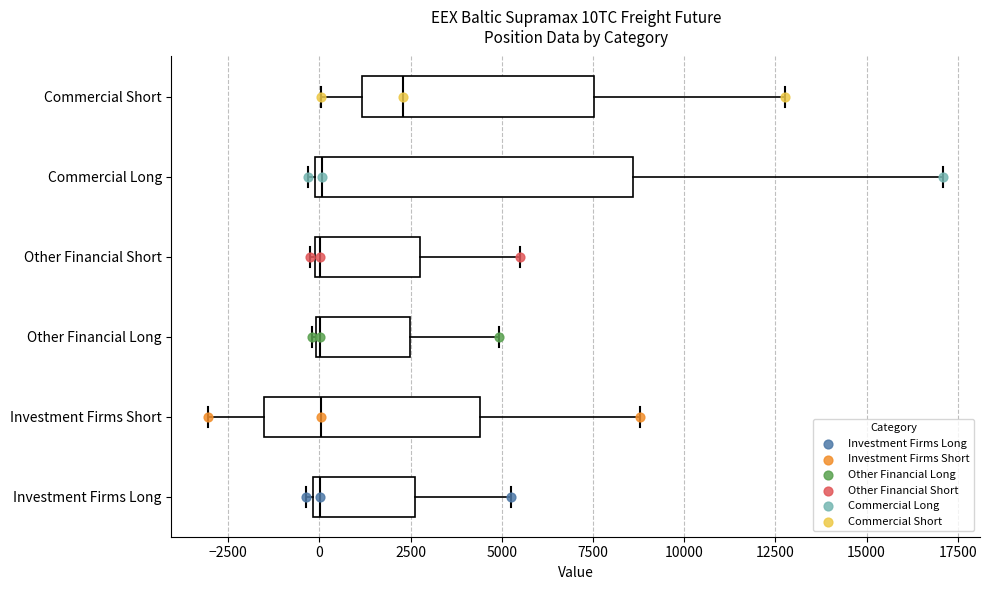

Reading bottom to top, transcribe this box plot: for each box, give where its median line is, the range the box spans, and where its two whiskers end, as read against the x-axis. The values are not printed on the chart, so give them approximately, as read against the axis.

Investment Firms Long: median 0 (just right of the box's left edge), box 0 to 2500, whiskers -500 to 5000
Investment Firms Short: median 0, box -1500 to 4500, whiskers -3000 to 9000
Other Financial Long: median 0, box 0 to 2500, whiskers 0 to 5000
Other Financial Short: median 0, box 0 to 3000, whiskers -500 to 5500
Commercial Long: median 0 (just right of the box's left edge), box 0 to 8500, whiskers -500 to 17000
Commercial Short: median 2500, box 1000 to 7500, whiskers 0 to 13000